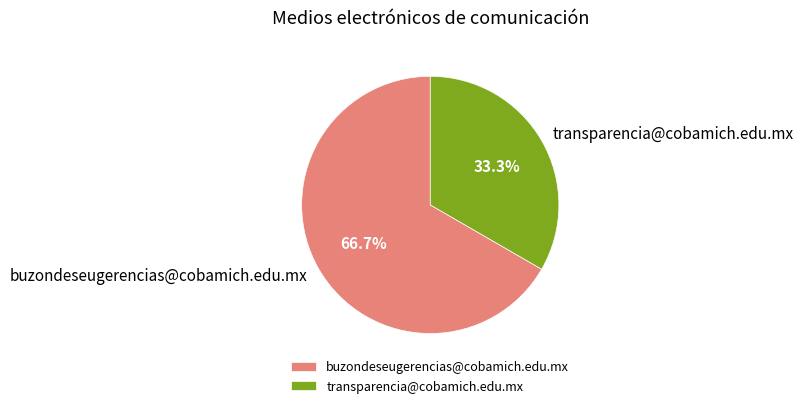

Is it true that transparencia@cobamich.edu.mx is 33% of the pie?

True